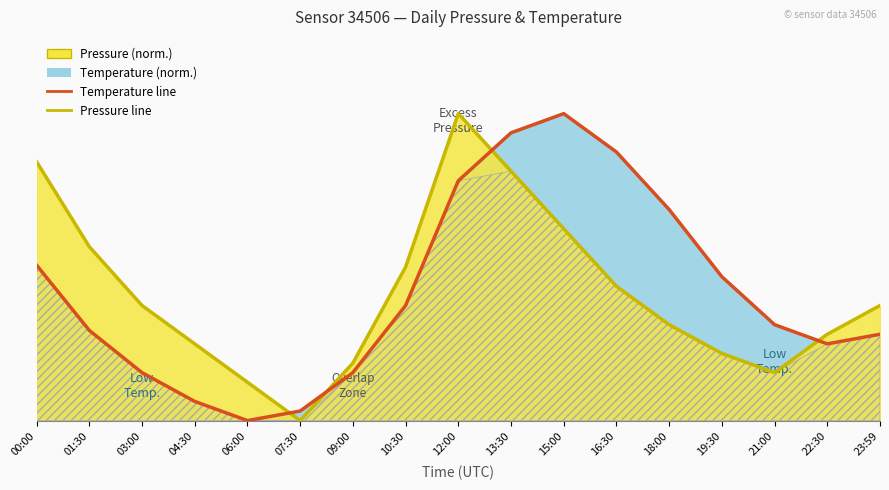

What is the label of the 3rd point from the right?

21:00